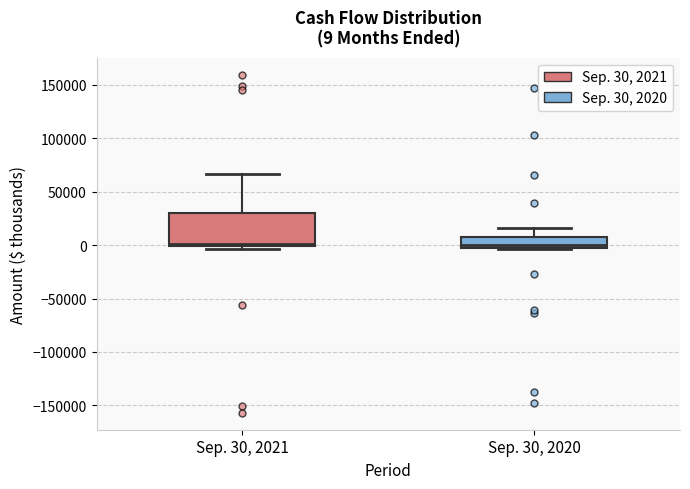

Comparing the boxes themselves (not the whiskers), which one is the tallest?

Sep. 30, 2021